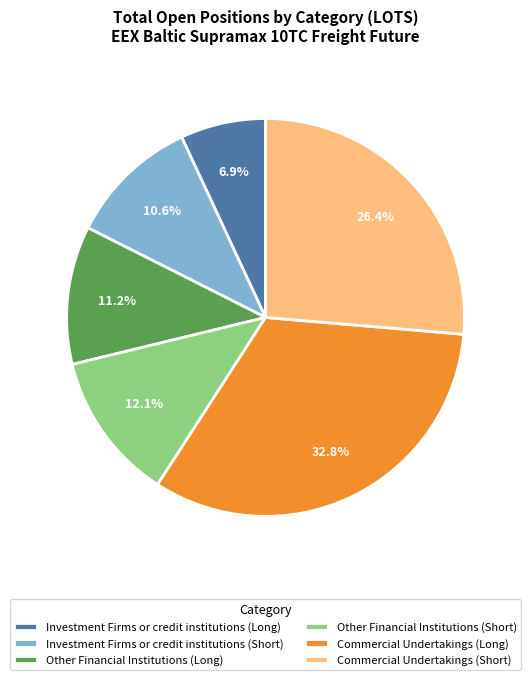

Which has a higher value, Other Financial Institutions (Long) or Other Financial Institutions (Short)?

Other Financial Institutions (Short)